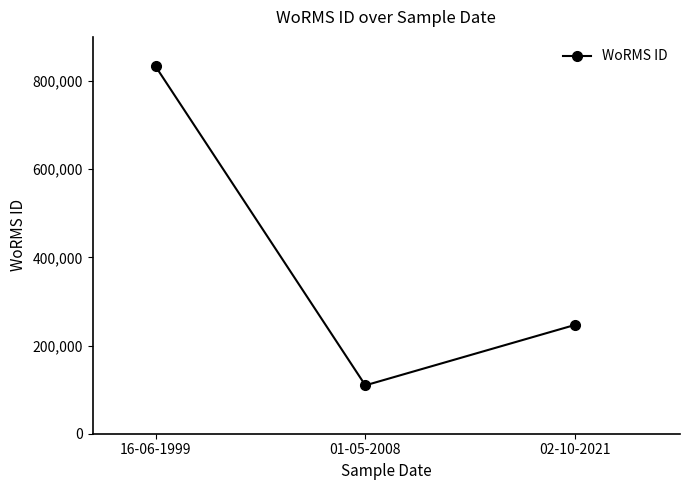

Reading left to right, extract all data points from this chart.

16-06-1999=833052	01-05-2008=109711	02-10-2021=246835